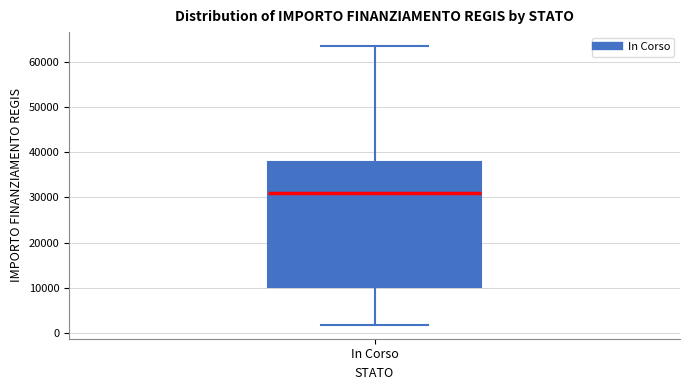

Where is the upper edge of the box for In Corso on the y-axis? The values are not printed on the chart, so give them approximately, as read against the axis.

38000